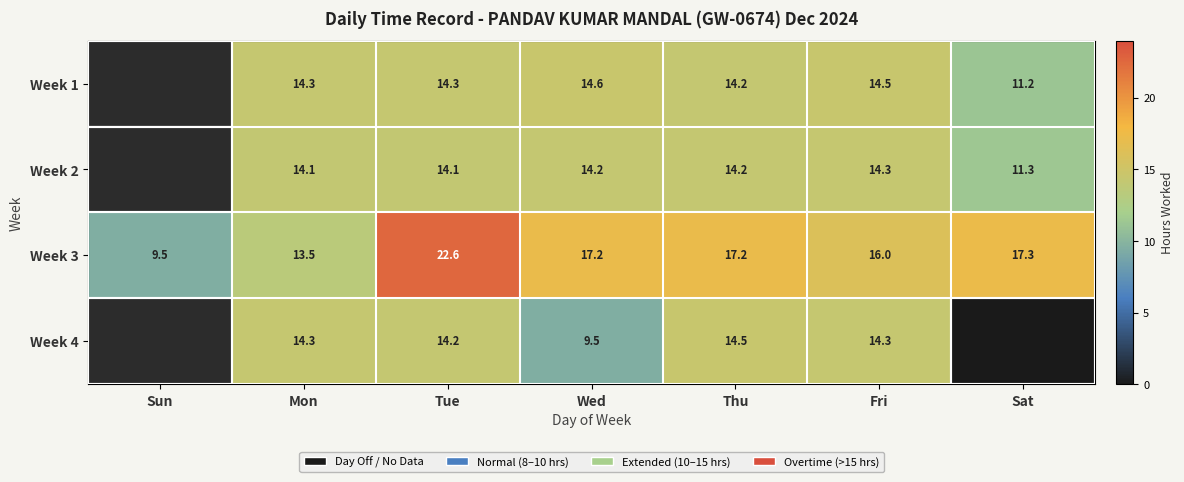

The row_0 series shows 24.7 at Mon. True or false?

False